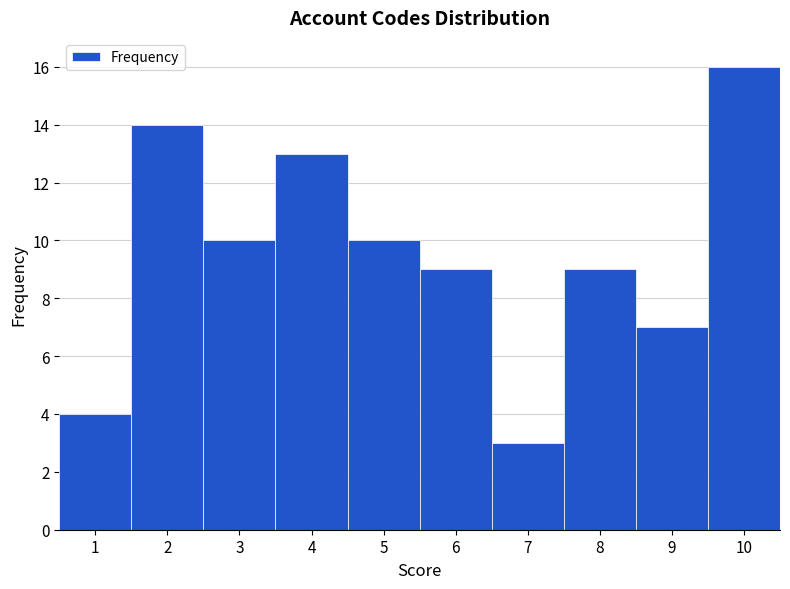

Reading left to right, extract all data points from this chart.

4	14	10	13	10	9	3	9	7	16